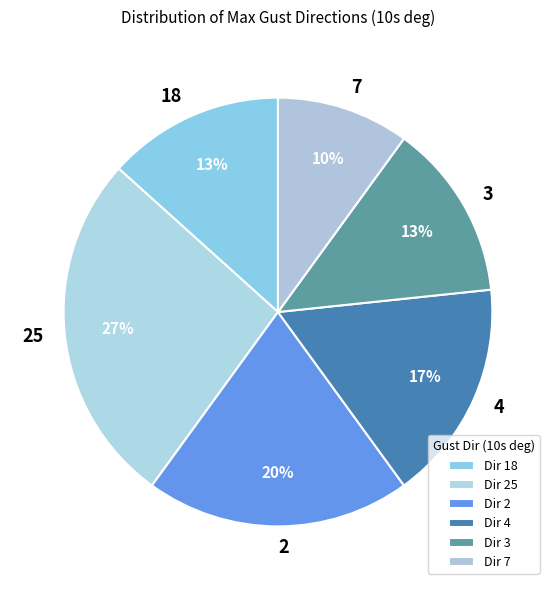

Is there any slice that represents more than half of the pie?

No